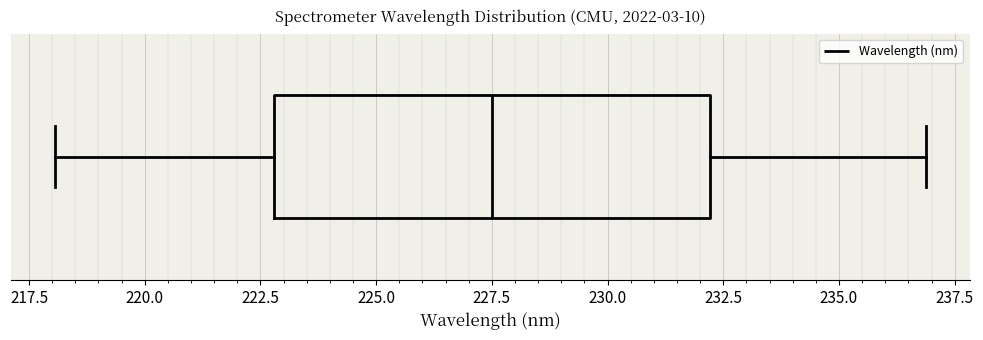

Read this box plot against the x-axis: the position of the median line, the range covered by the box, and the ends of both whiskers. The values are not printed on the chart, so give them approximately, as read against the axis.

median 227.5, box 223.0 to 232.0, whiskers 218.0 to 237.0